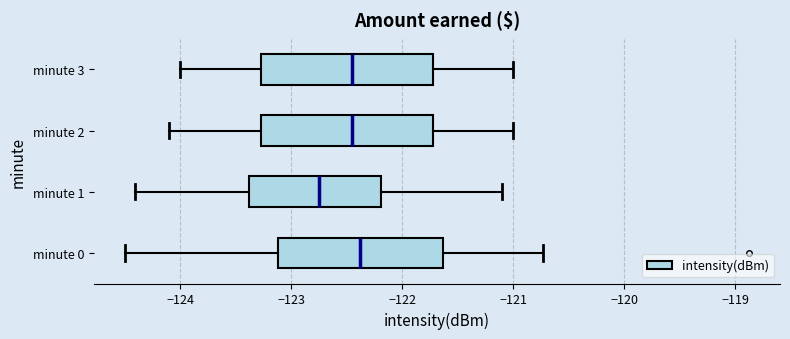

Reading bottom to top, read every box against the x-axis: the position of its median line, the range the box covers, and the ends of its whiskers. The values are not printed on the chart, so give them approximately, as read against the axis.

minute 0: median -122.4, box -123.1 to -121.6, whiskers -124.5 to -120.7
minute 1: median -122.7, box -123.4 to -122.2, whiskers -124.4 to -121.1
minute 2: median -122.4, box -123.3 to -121.7, whiskers -124.1 to -121.0
minute 3: median -122.4, box -123.3 to -121.7, whiskers -124.0 to -121.0